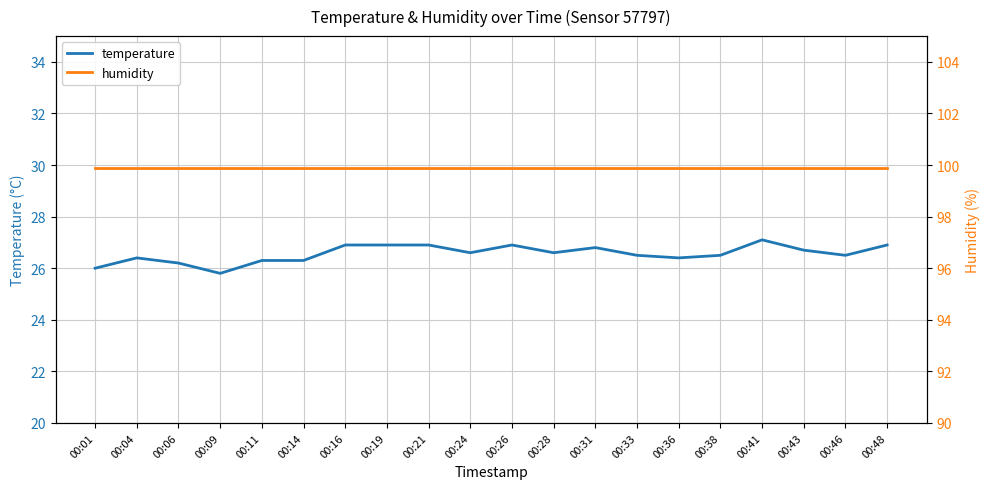

At which category does temperature reach its first local valley?

00:09